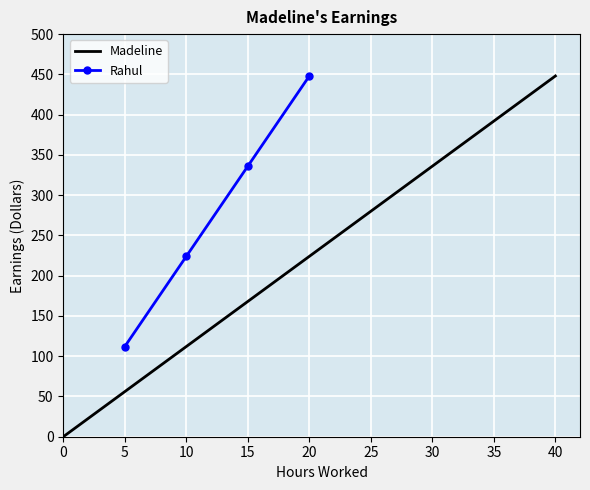

What is the maximum value for Madeline?

448